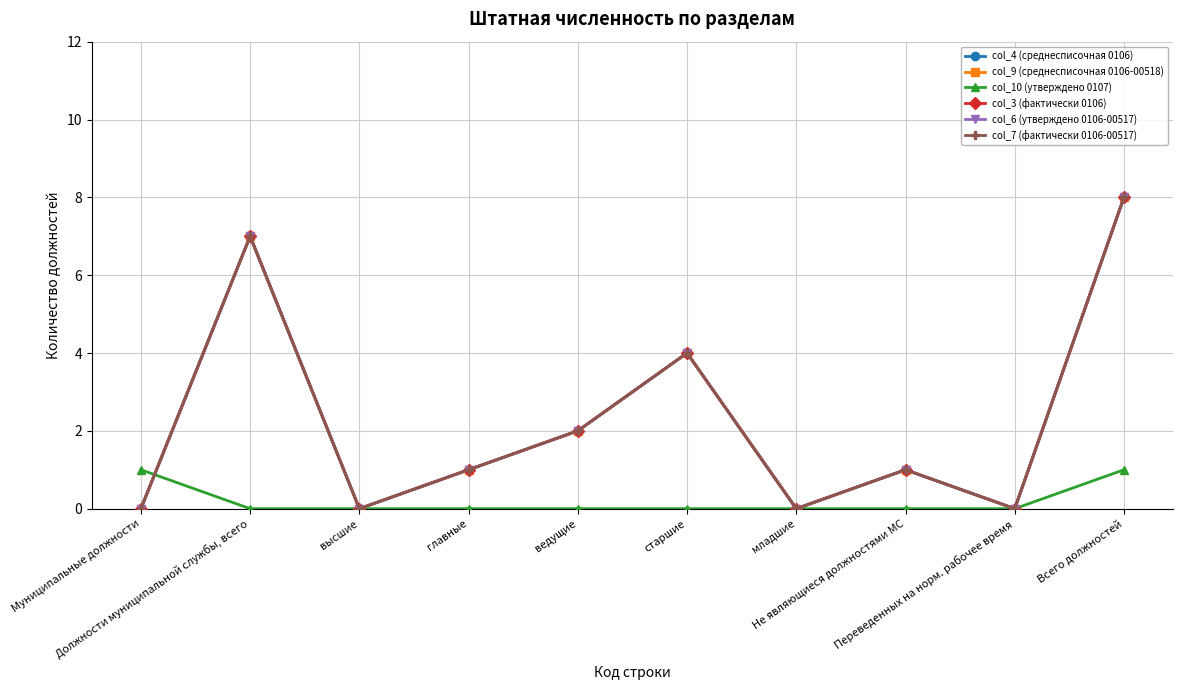

What is the label of the 3rd point from the left?

высшие